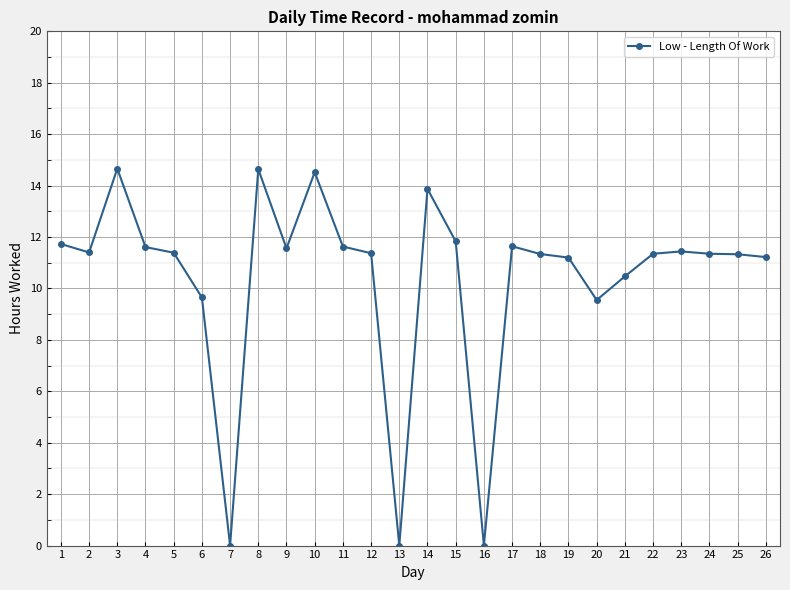

What is the value of the 21st point from the left?

10.5